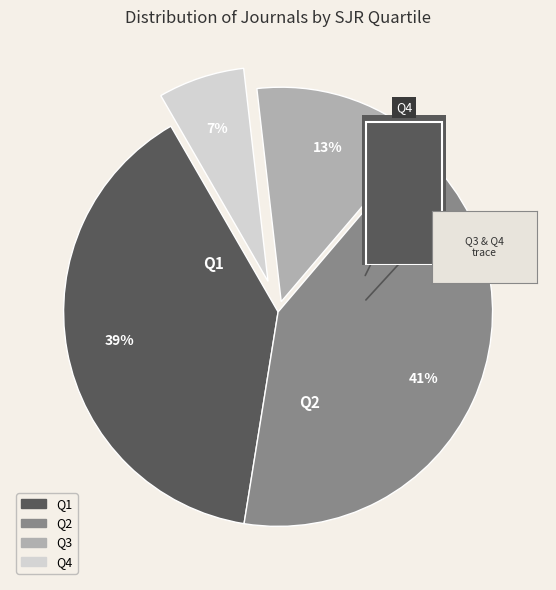

How many segments does this pie chart have?

4